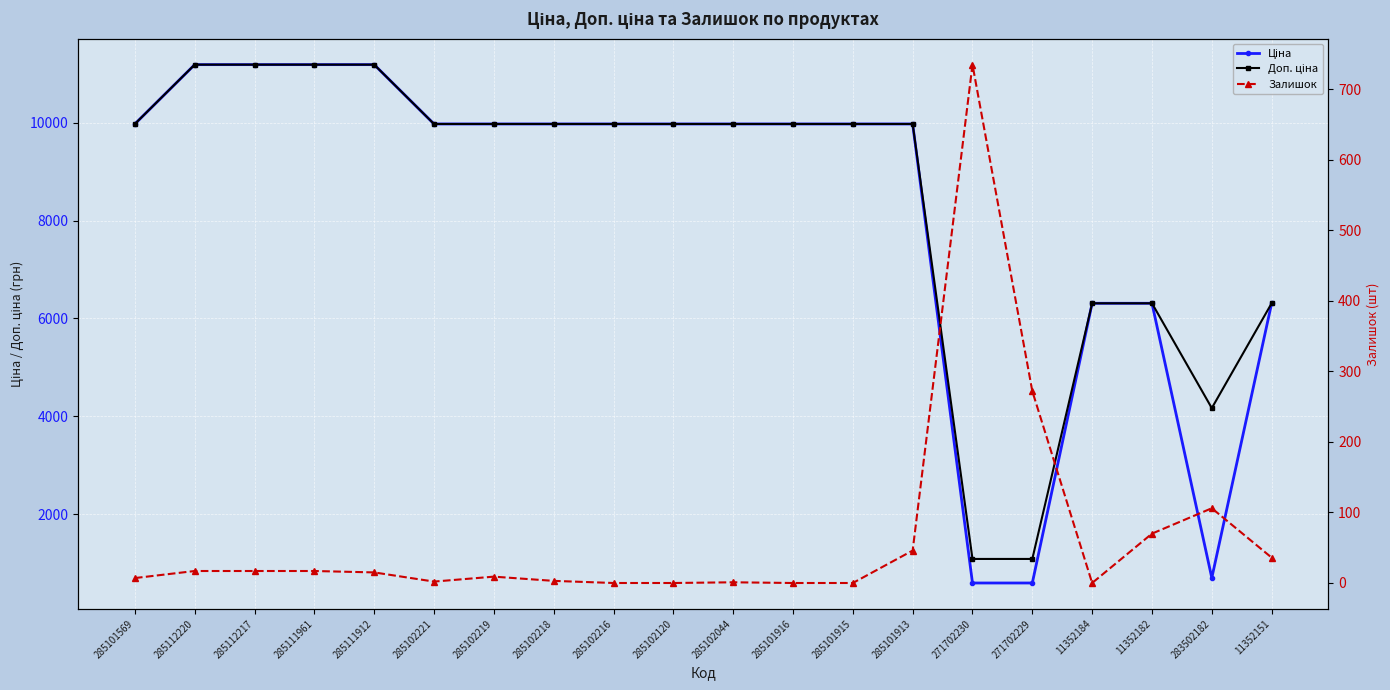

True or false: Доп. ціна has a value of 4165.6 at 283502182.

True